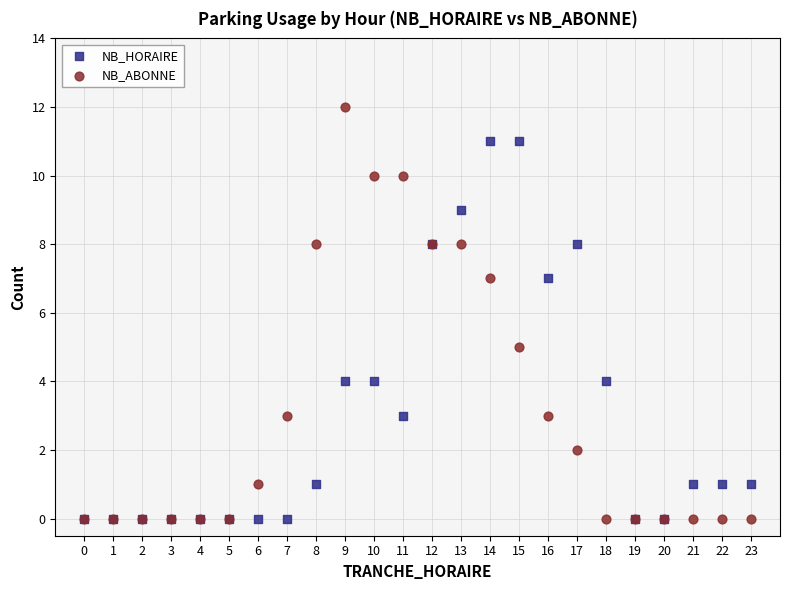

What are all the series names shown in the legend?

NB_HORAIRE, NB_ABONNE